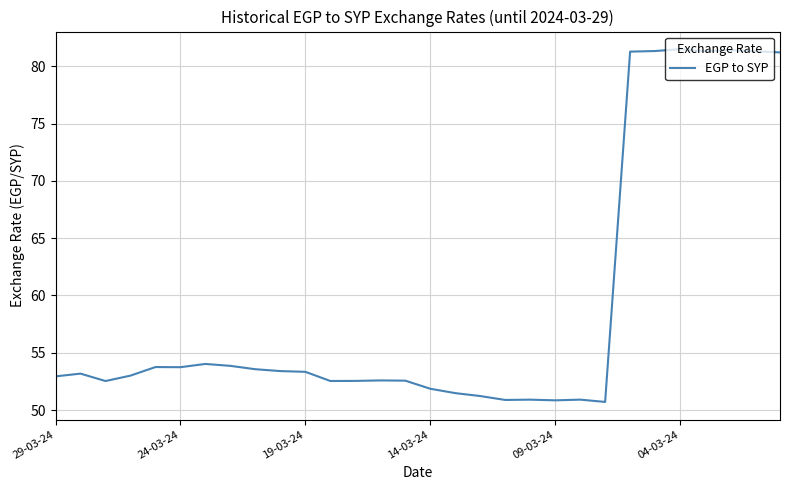

What is the minimum value shown in the chart?

50.7